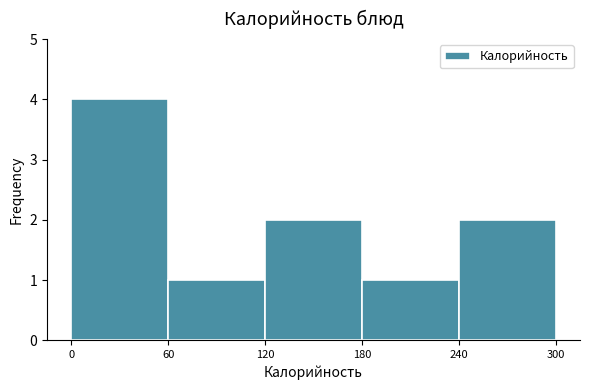

How tall is the bar that spans 60 to 120 on the x-axis? The values are not printed on the chart, so give them approximately, as read against the axis.

1